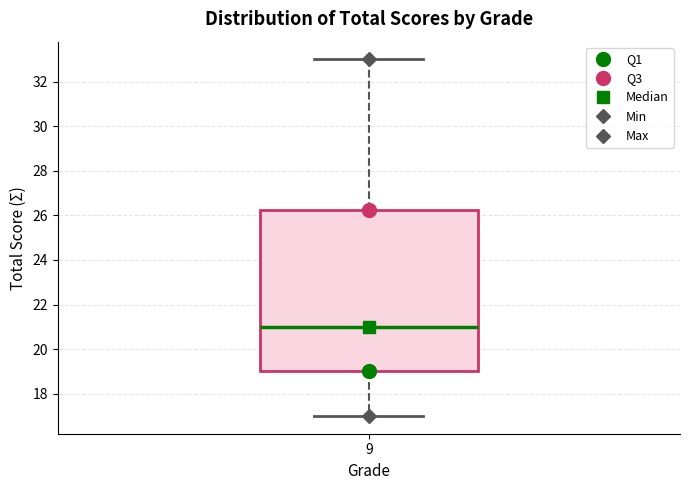

Transcribe this box plot: give where the median line is, the range the box spans, and where the two whiskers end, as read against the y-axis. The values are not printed on the chart, so give them approximately, as read against the axis.

median 21.0, box 19.0 to 26.2, whiskers 17.0 to 33.0